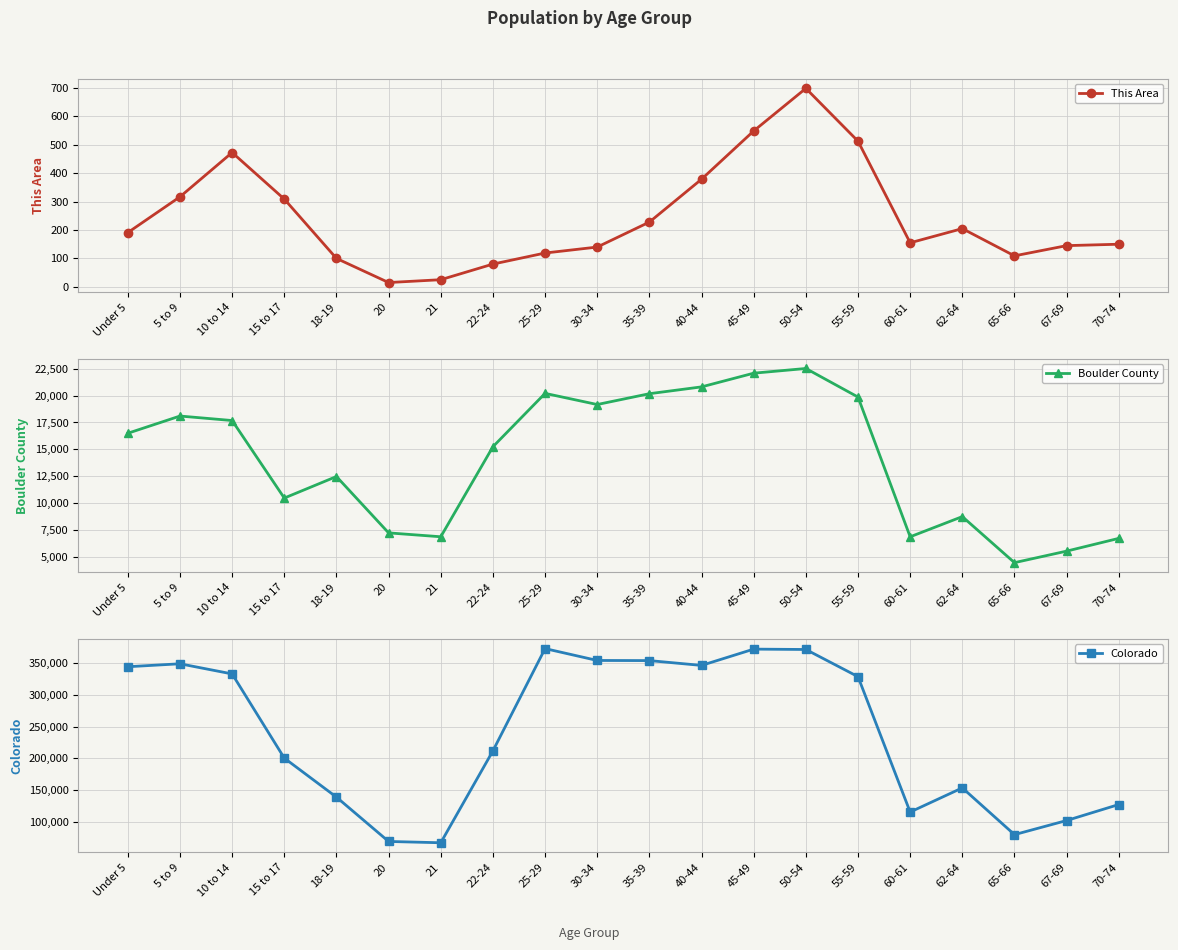

What is the greatest value displayed?

372459